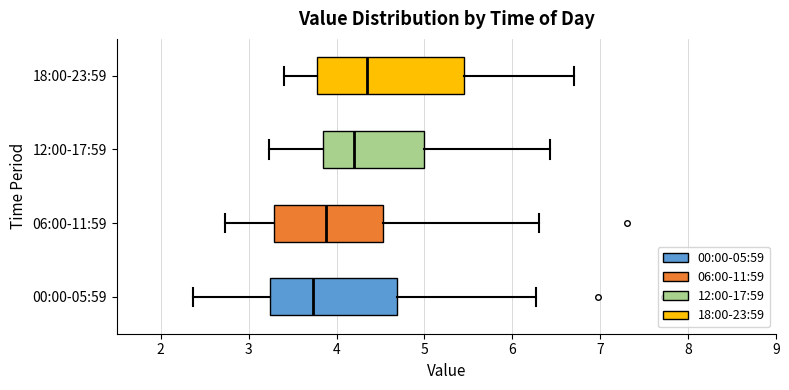

Where is the right edge of the box for 12:00-17:59 on the x-axis? The values are not printed on the chart, so give them approximately, as read against the axis.

5.0